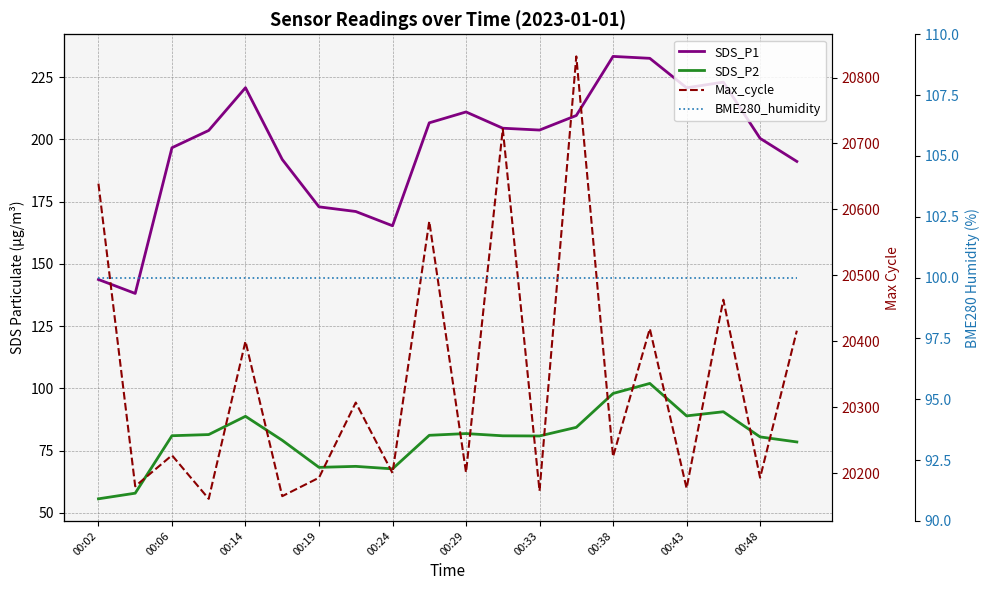

At how many categories does at least one series exceed 4076?

20